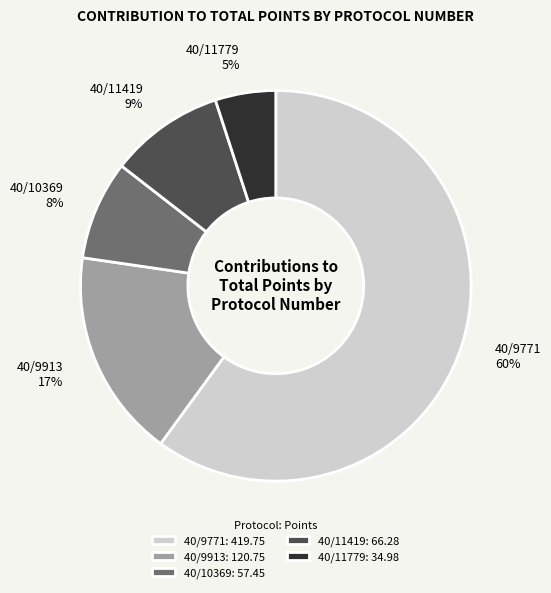

To the nearest percent, what is the average slice percentage?

20%